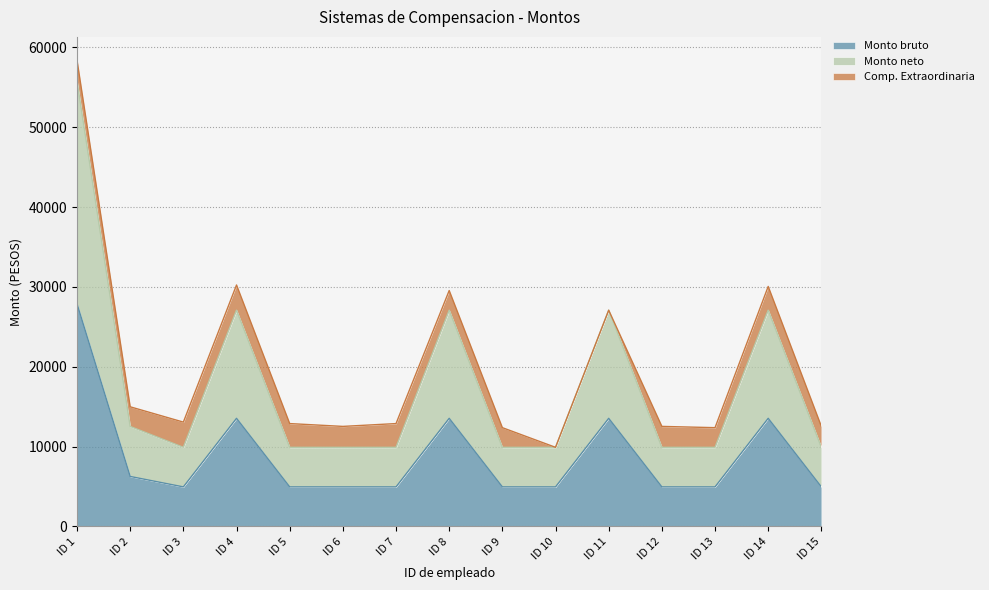

Does the chart display data point markers on the line(s)?

No